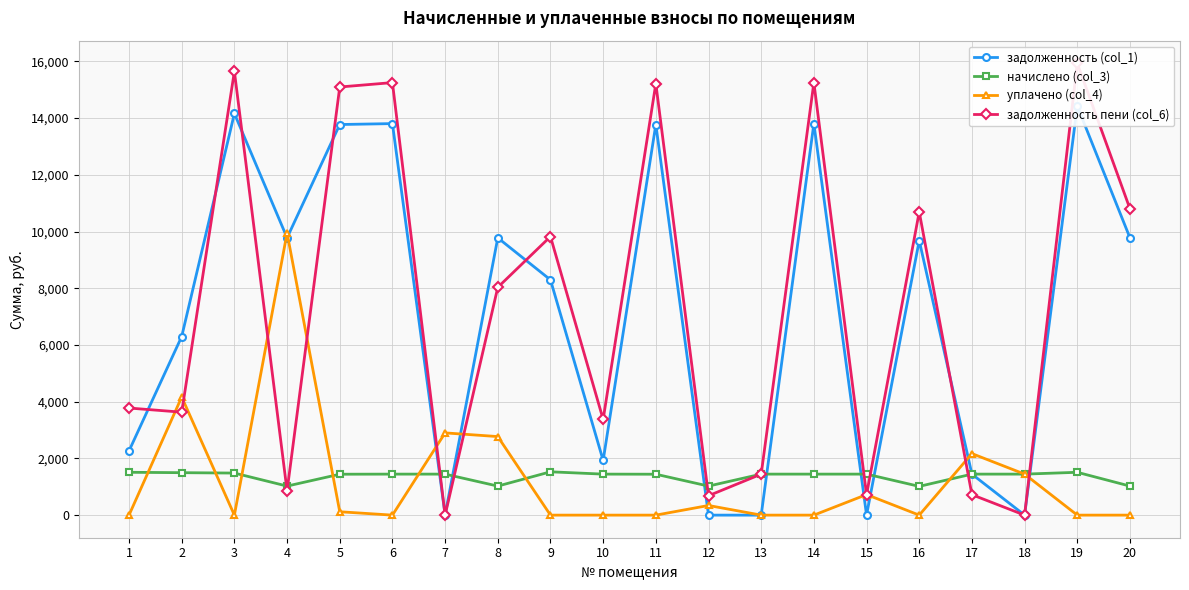

How many times do уплачено (col_4) and задолженность (col_1) cross each other?

9